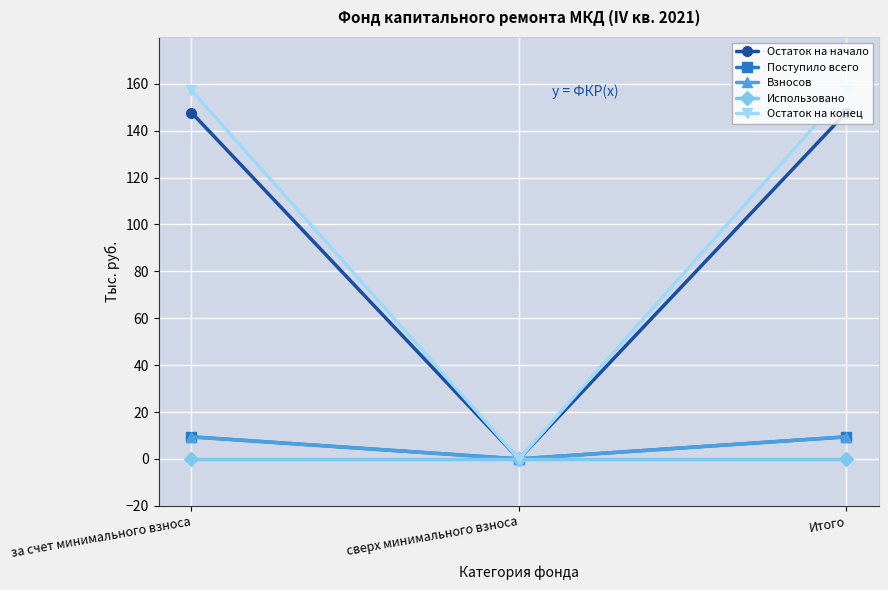

Does the chart display data point markers on the line(s)?

Yes